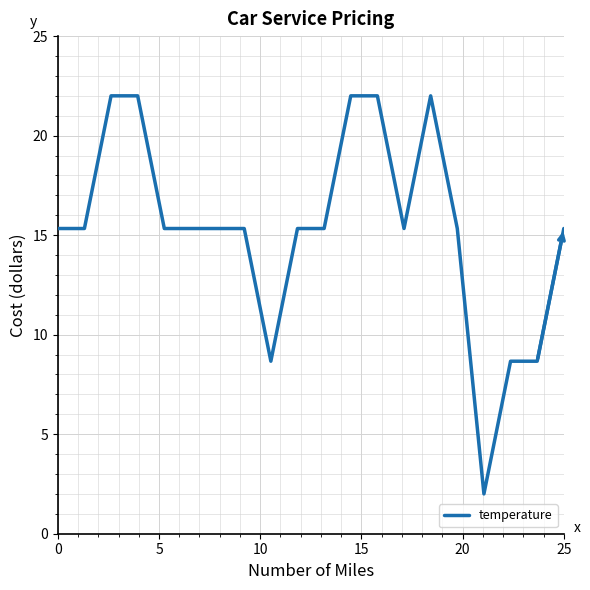

What is the difference between the second highest and minimum values?

20.0